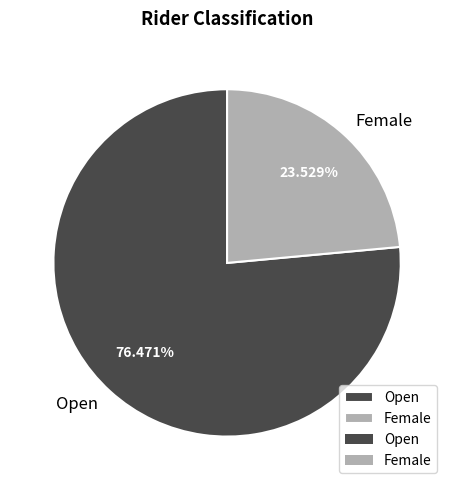

What percentage is the Female slice, to the nearest percent?

24%